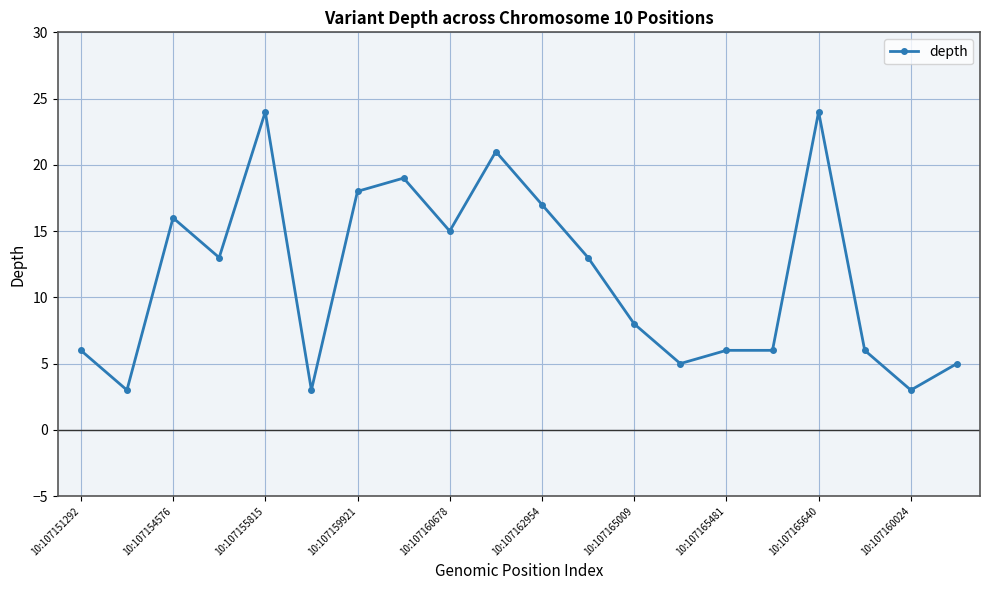

Reading left to right, what are all the values shown in this chart?

6	3	16	13	24	3	18	19	15	21	17	13	8	5	6	6	24	6	3	5